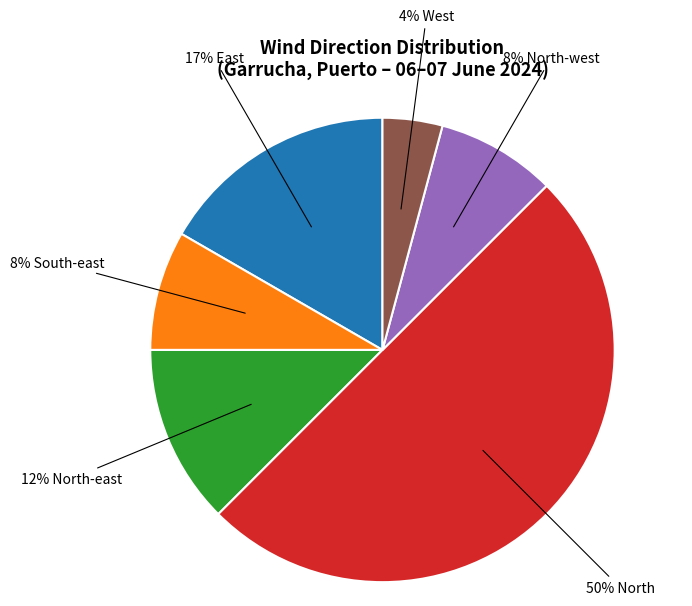

To the nearest percent, what is the average slice percentage?

17%